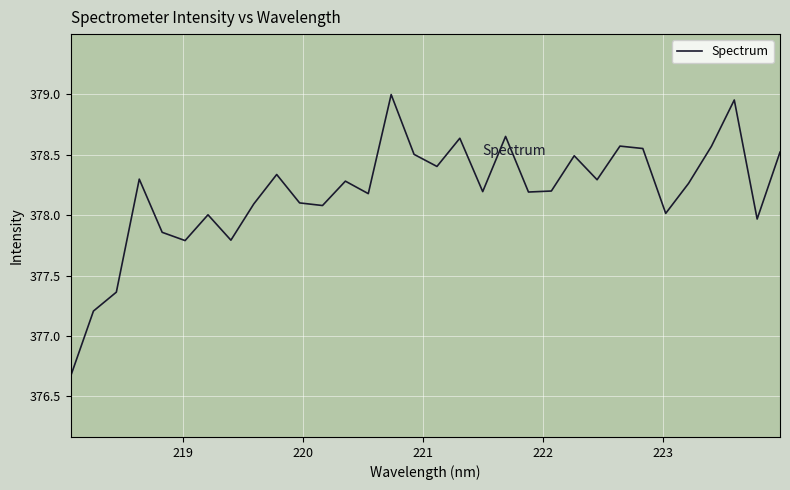

What is the difference between the maximum and minimum values?

2.3